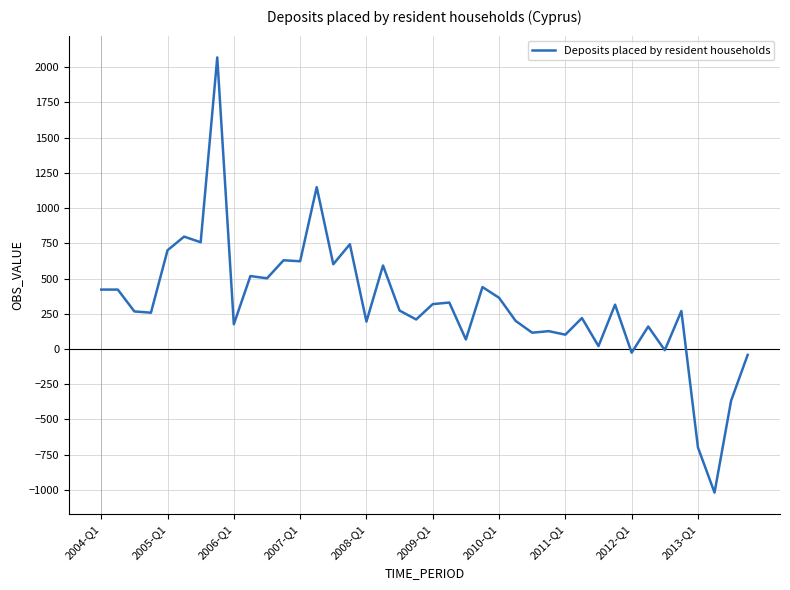

What is the difference between the maximum and minimum values?

3088.7